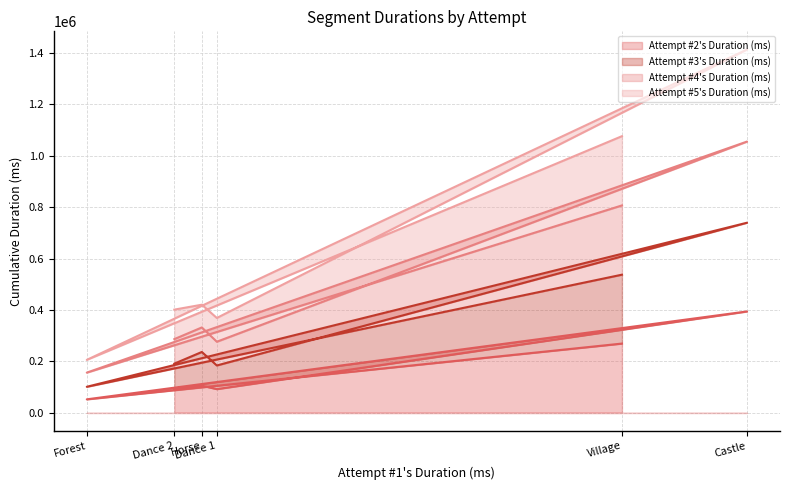

What is the difference between the maximum and minimum values in the Attempt #5's Duration (ms) series?

898559